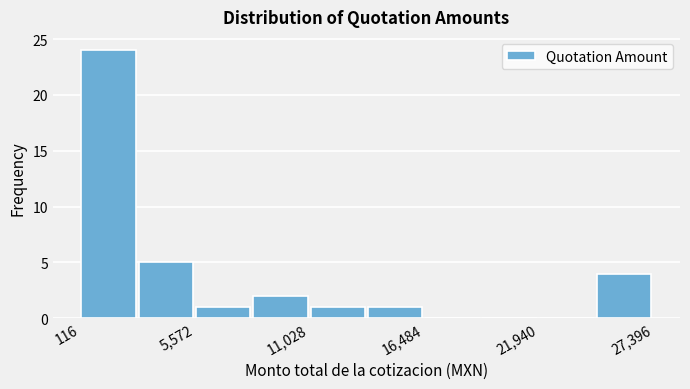

Read against the x-axis, roughly where is the centre of the tallest bar?

1000